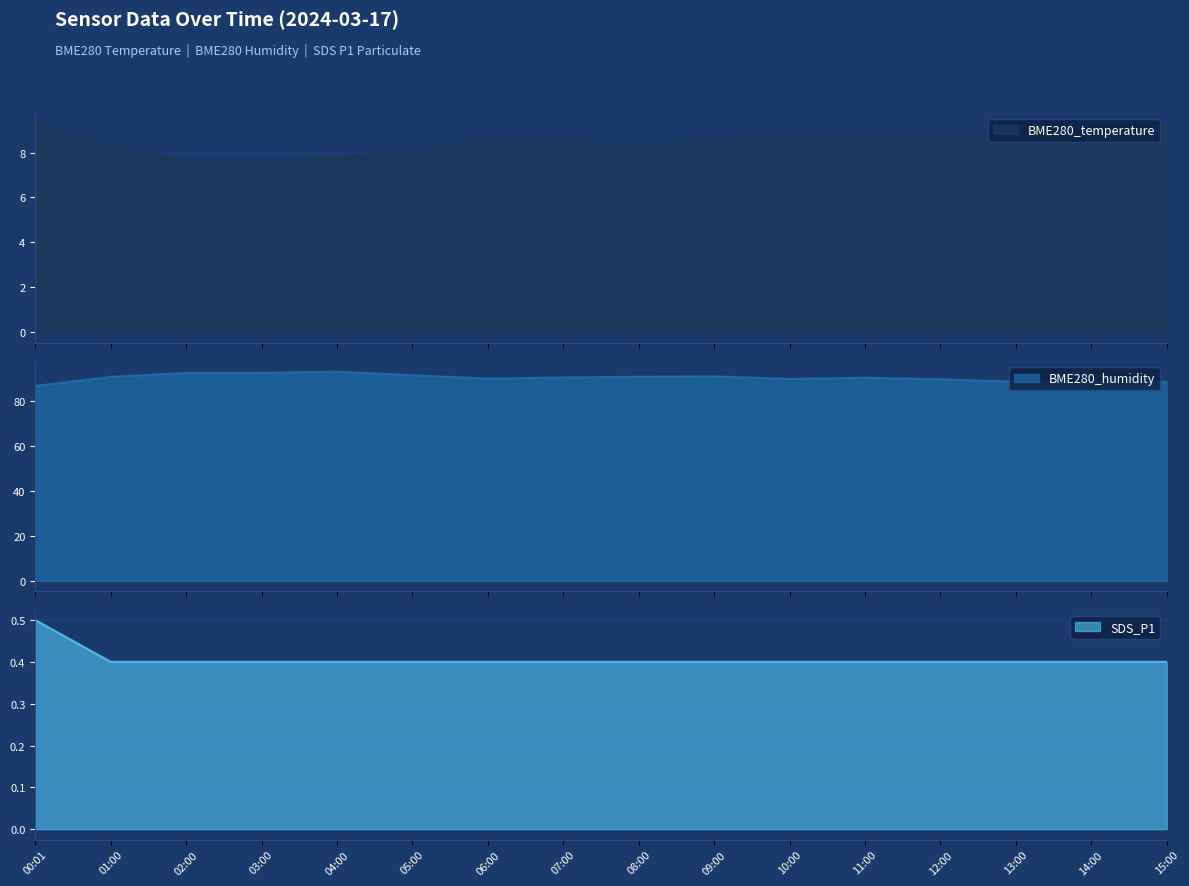

At which label does BME280_temperature reach its minimum?

03:00